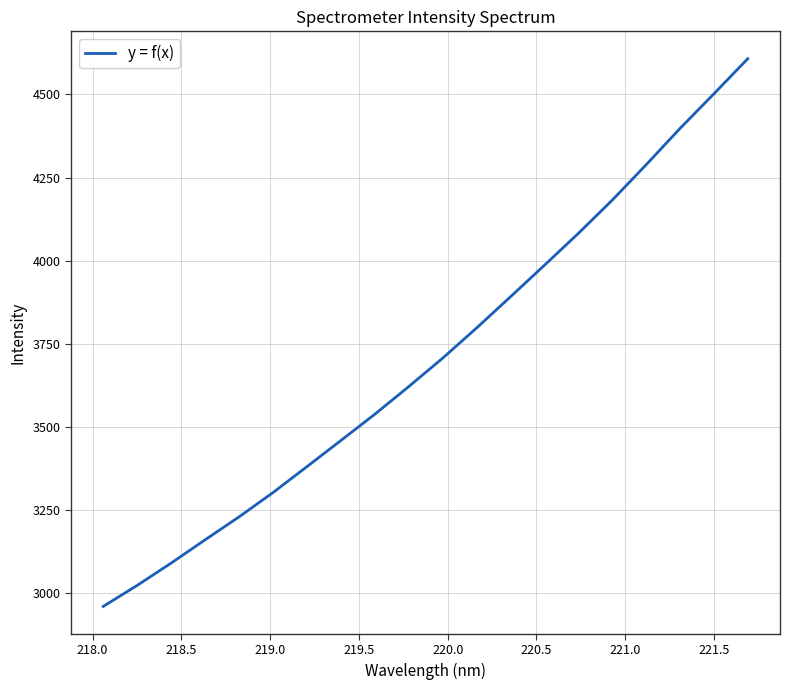

What is the smallest value displayed?

2959.3